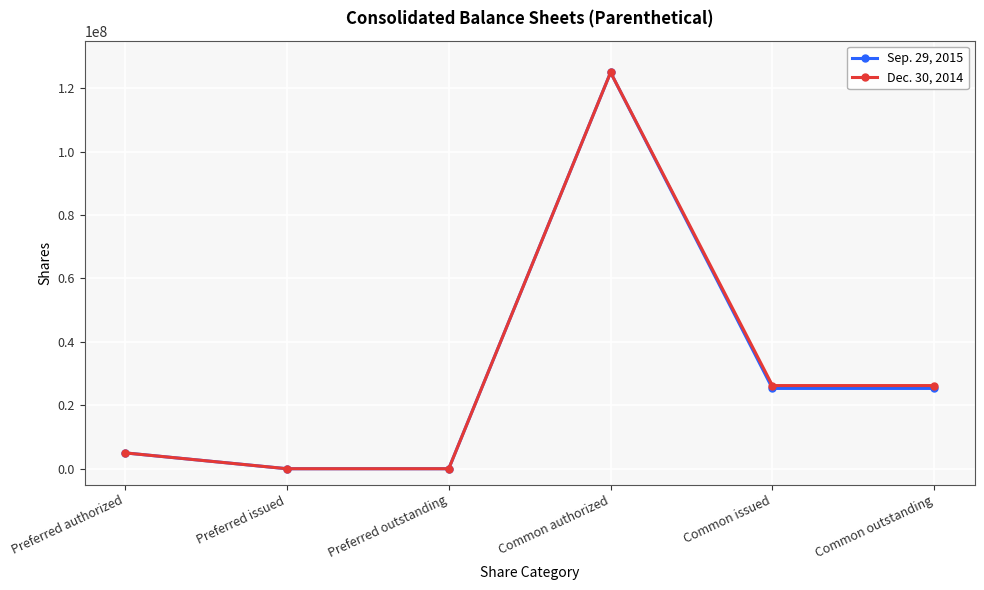

How many data points in Dec. 30, 2014 are less than 26229000?

3